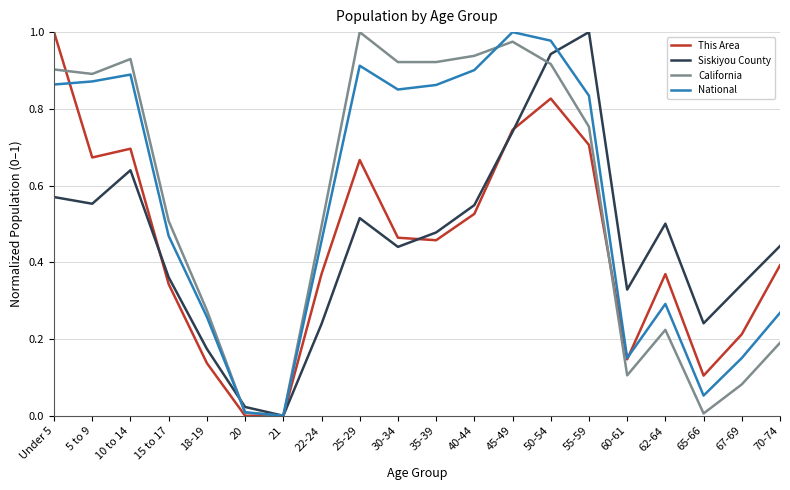

Where is Siskiyou County nearest to the value 0?

21